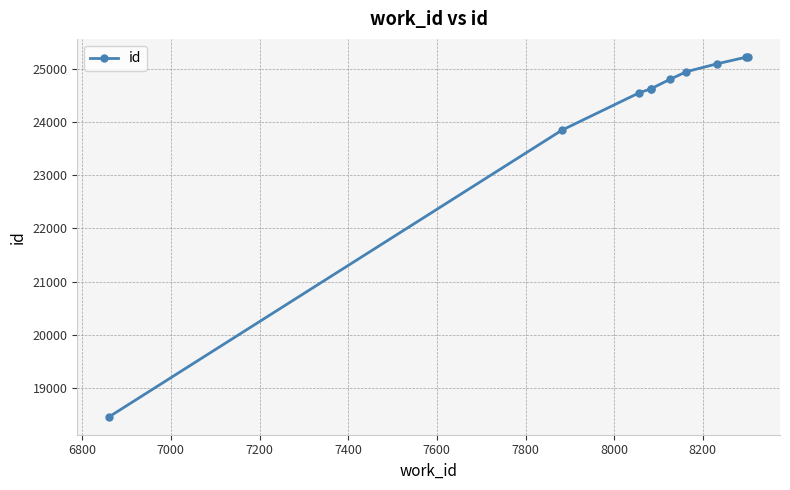

How many data points does each series have?

10